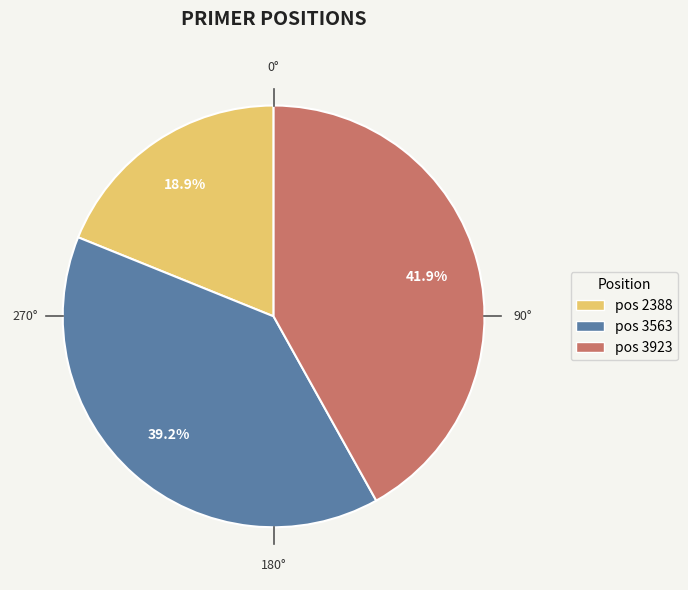

Is there a majority slice in this chart?

No